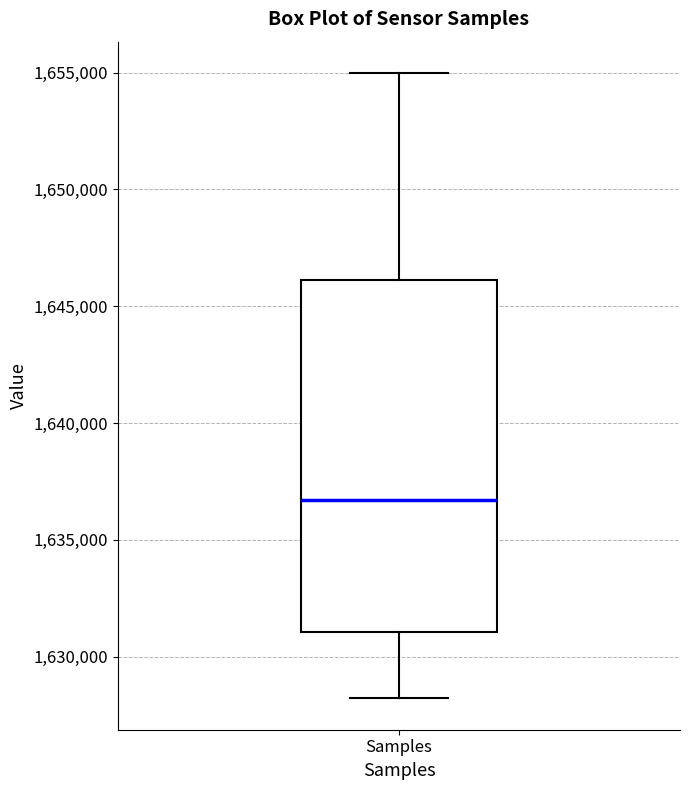

Where does the median line of the box for Samples sit on the y-axis? The values are not printed on the chart, so give them approximately, as read against the axis.

1636500